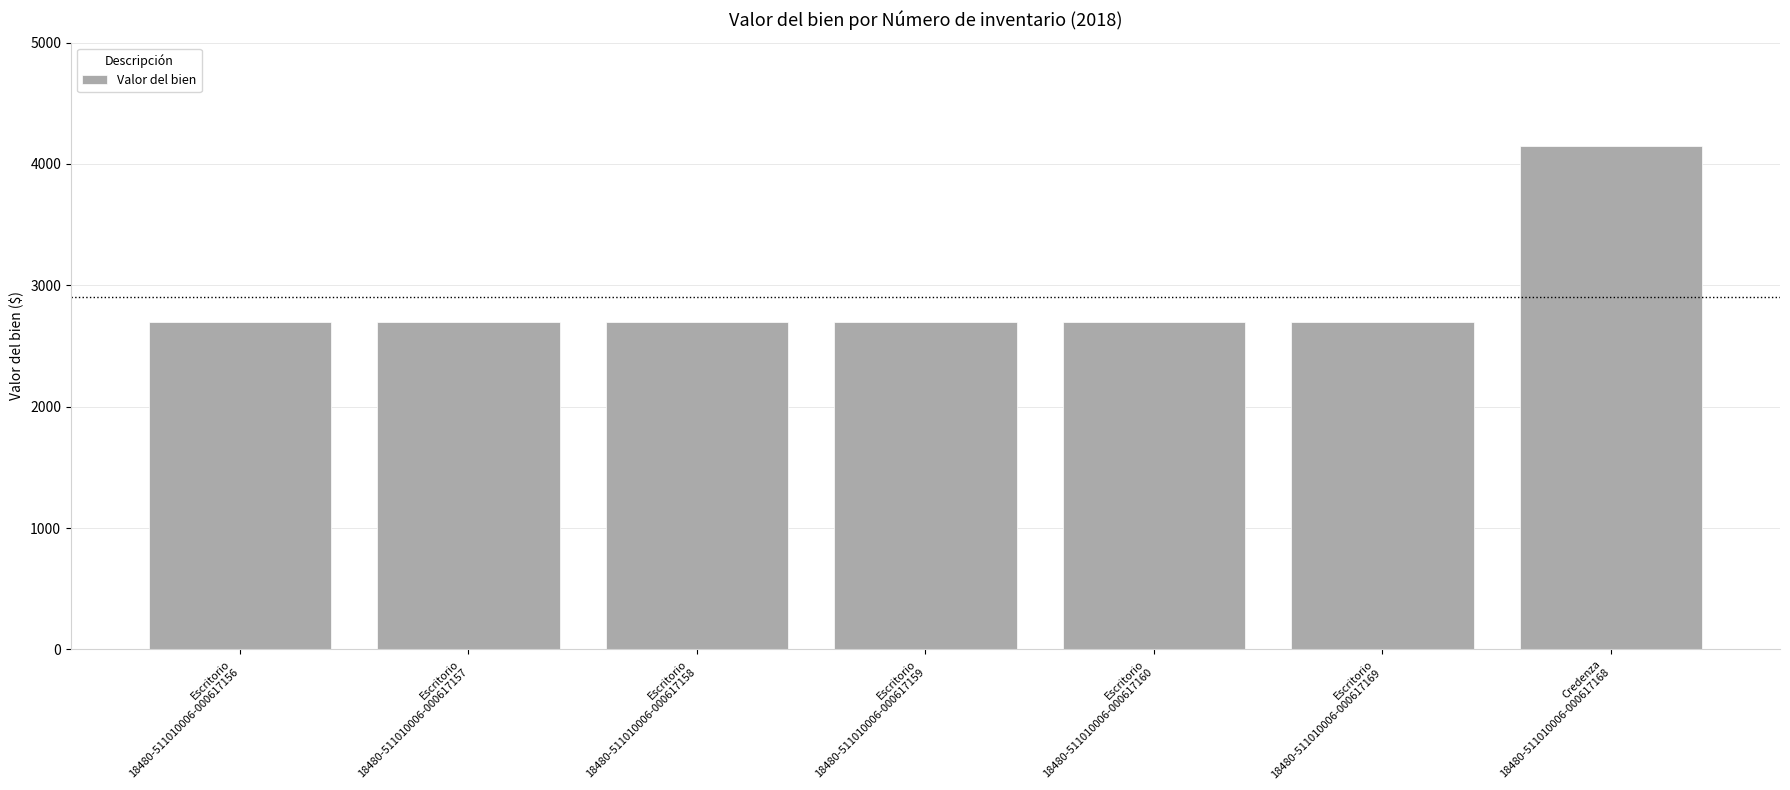

What is the label of the 1st bar from the right?

Credenza
18480-511010006-000617168